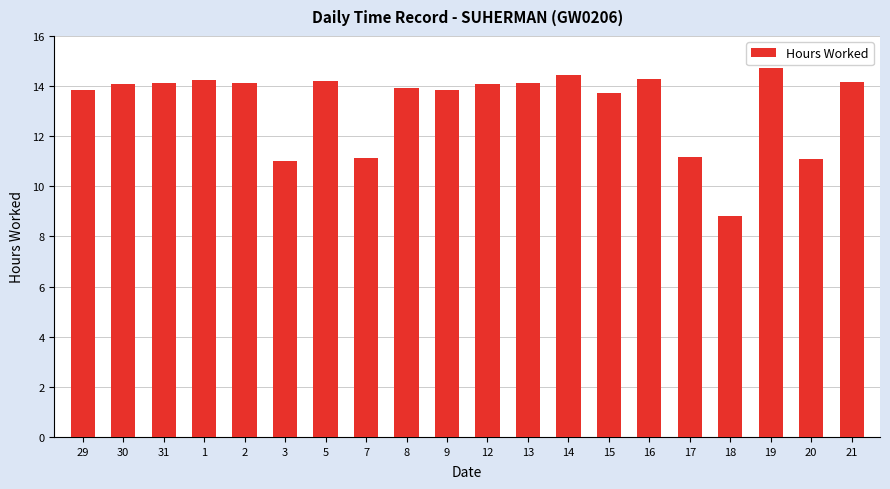

What is the ratio of the value at 21 to the value at 13?

1.0